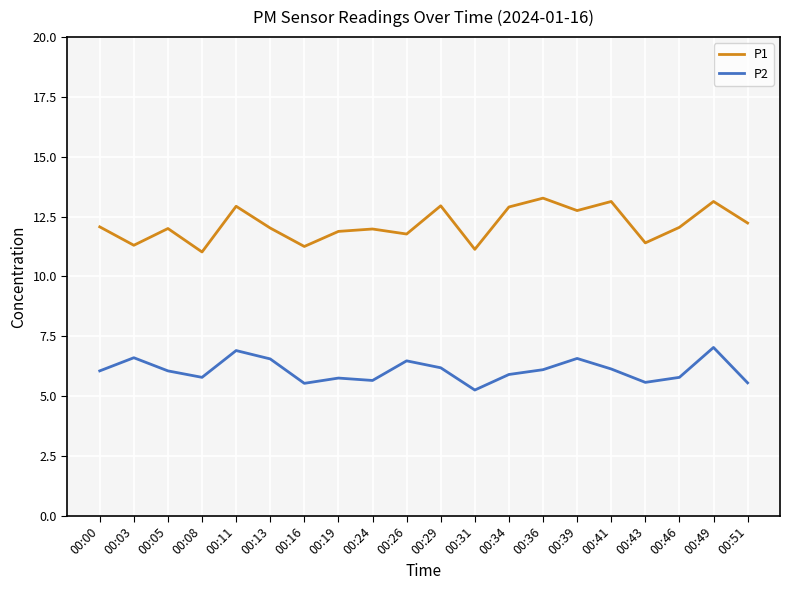

Does the chart have visible grid lines?

Yes